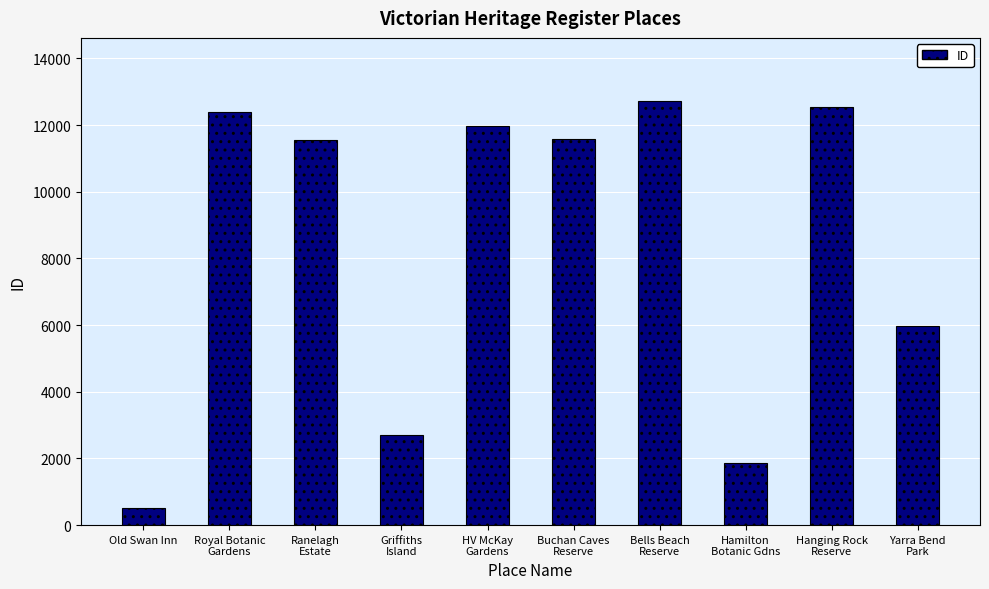

Which has a higher value, Old Swan Inn or Buchan Caves
Reserve?

Buchan Caves
Reserve